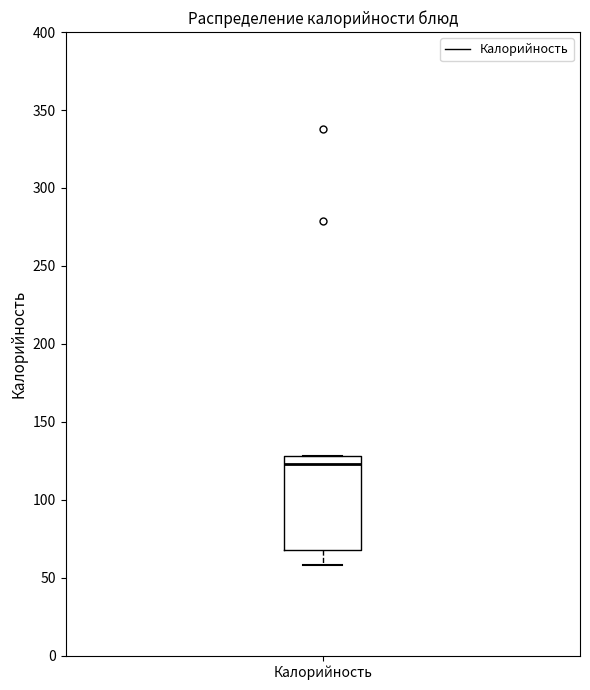

Transcribe this box plot: give where the median line is, the range the box spans, and where the two whiskers end, as read against the y-axis. The values are not printed on the chart, so give them approximately, as read against the axis.

median 125, box 70 to 130, whiskers 60 to 130